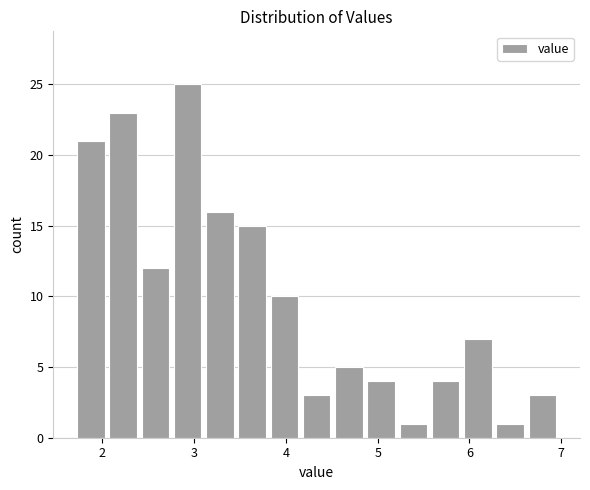

Around what value on the x-axis is the tallest bar? Give the approximate position of its centre, as read against the axis.

2.9